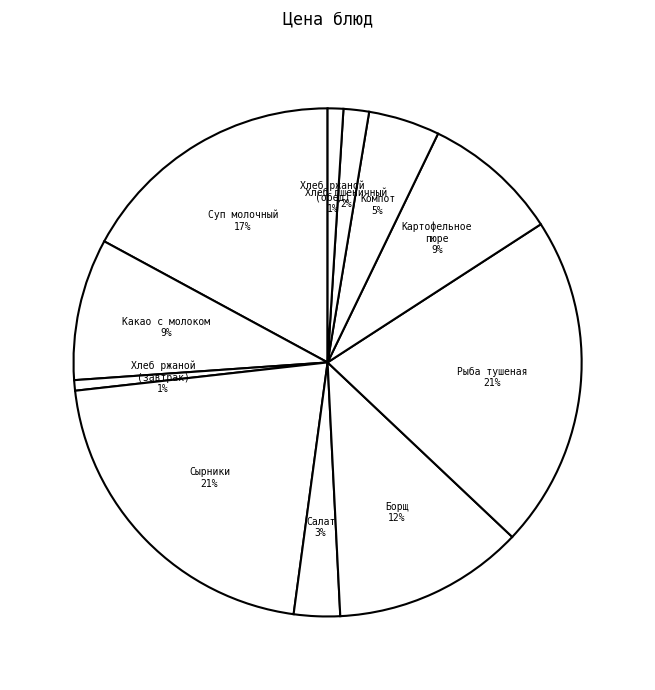

How many slices are in this pie chart?

11